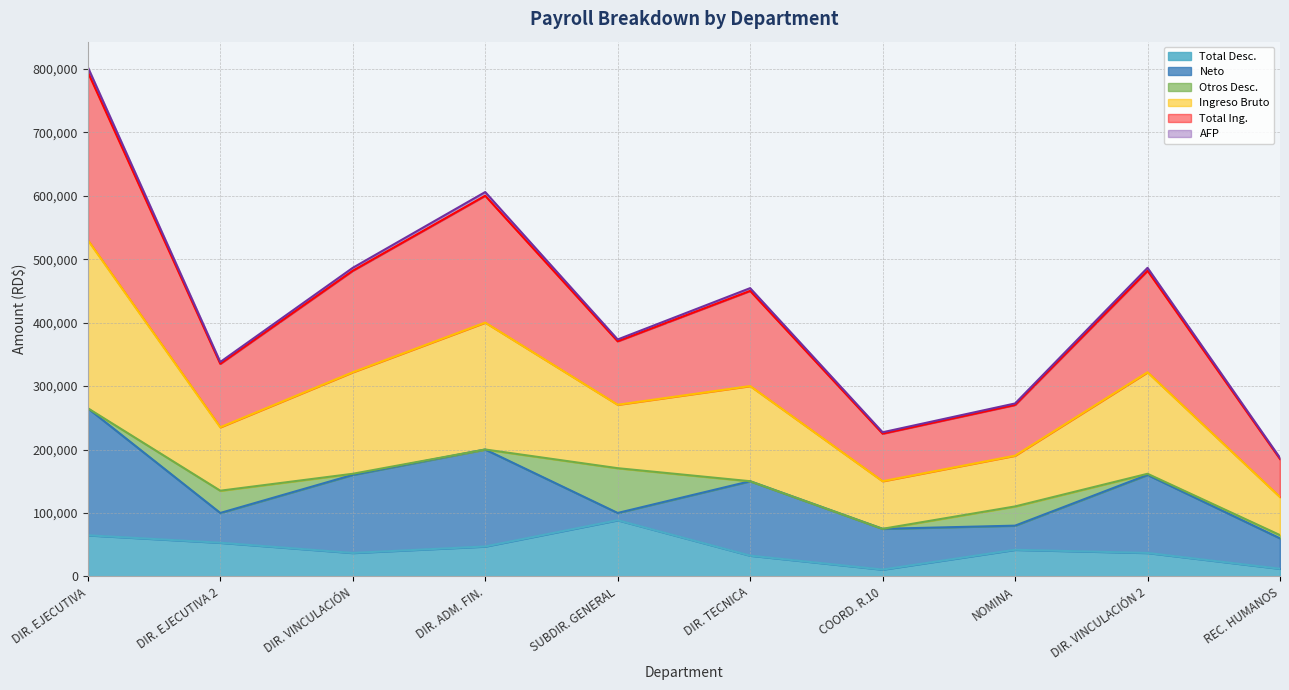

Which series has the largest total across all categories?

Total Ing.